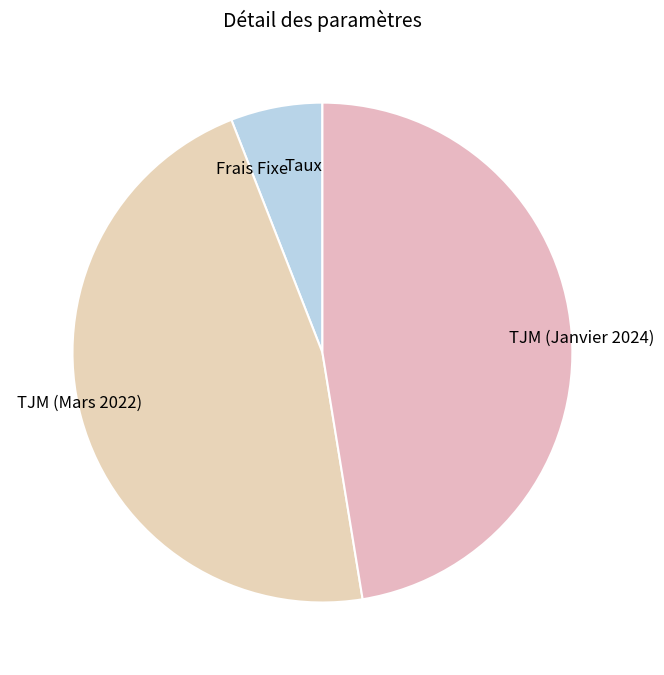

Do TJM (Janvier 2024) and TJM (Mars 2022) together represent more than half of the pie?

Yes